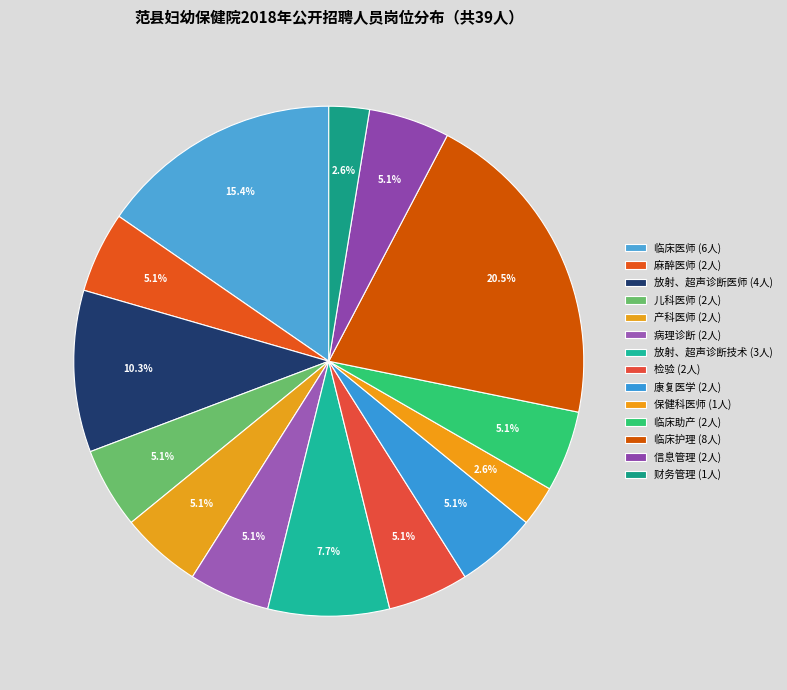

Does 信息管理 account for over 50% of the chart?

No